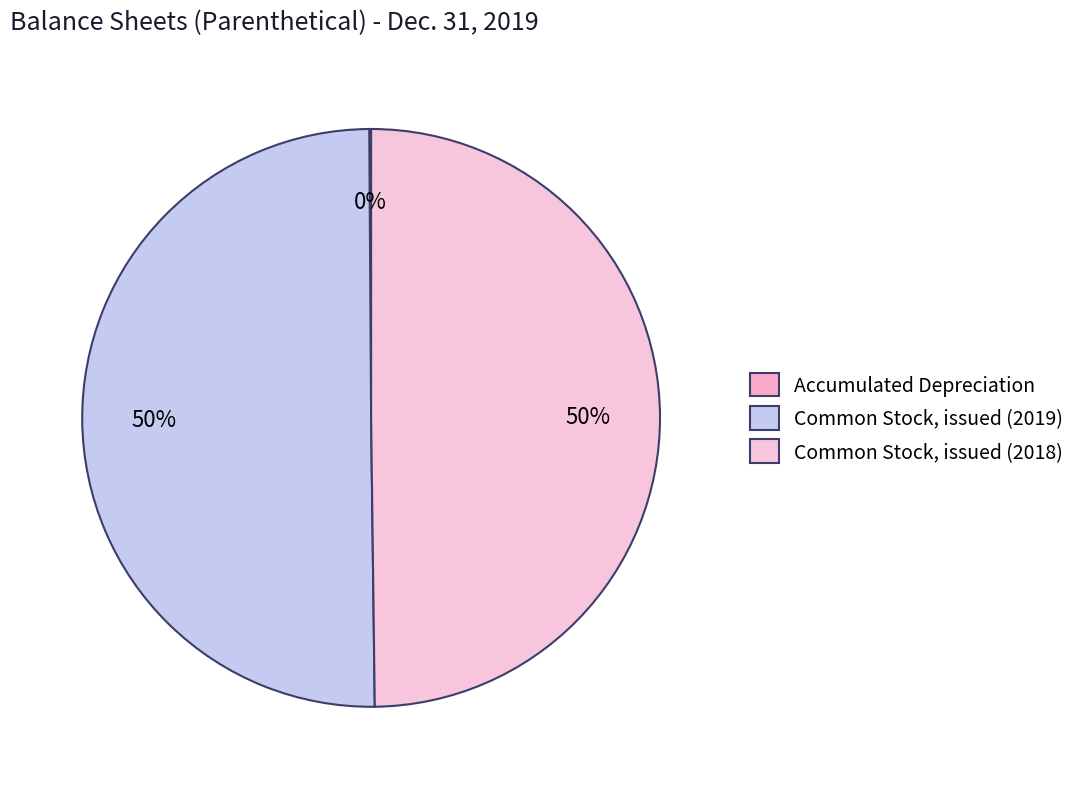

Combined, do Common Stock, issued (2019) and Common Stock, issued (2018) account for over 50%?

Yes